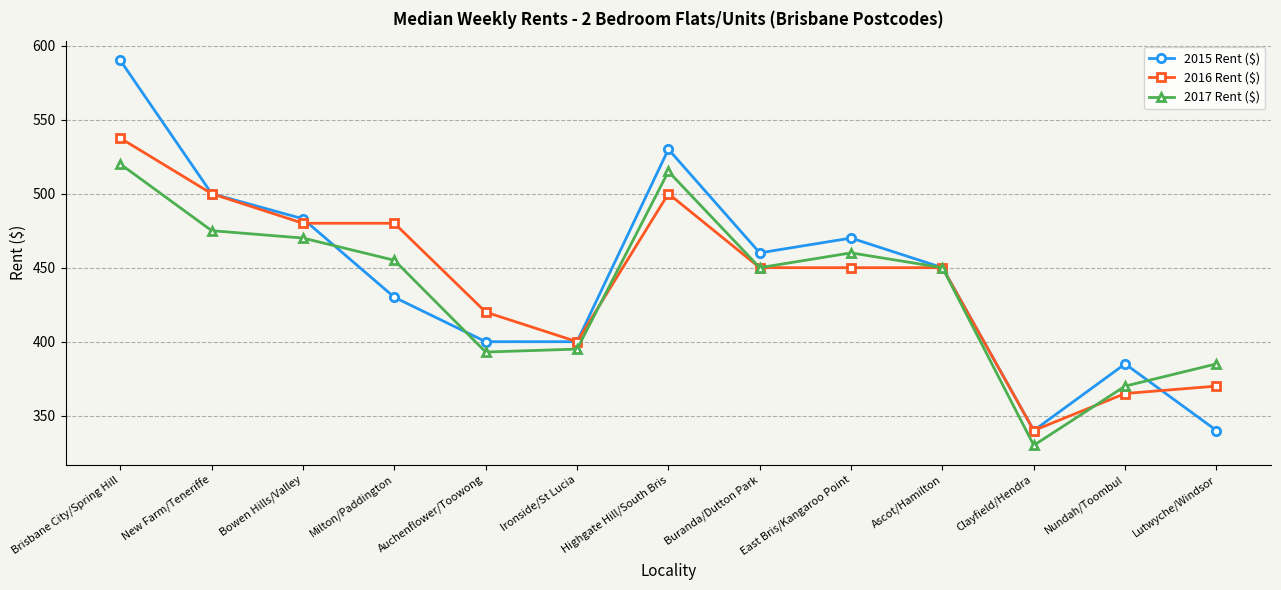

What is the average value of the 2016 Rent ($) series?

441.7